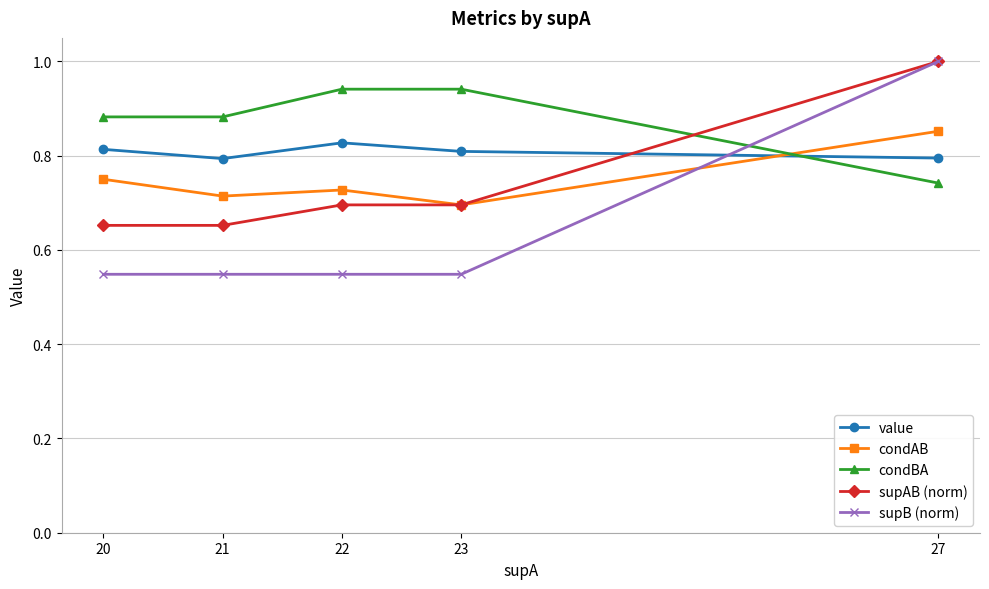

Does the chart have visible grid lines?

Yes